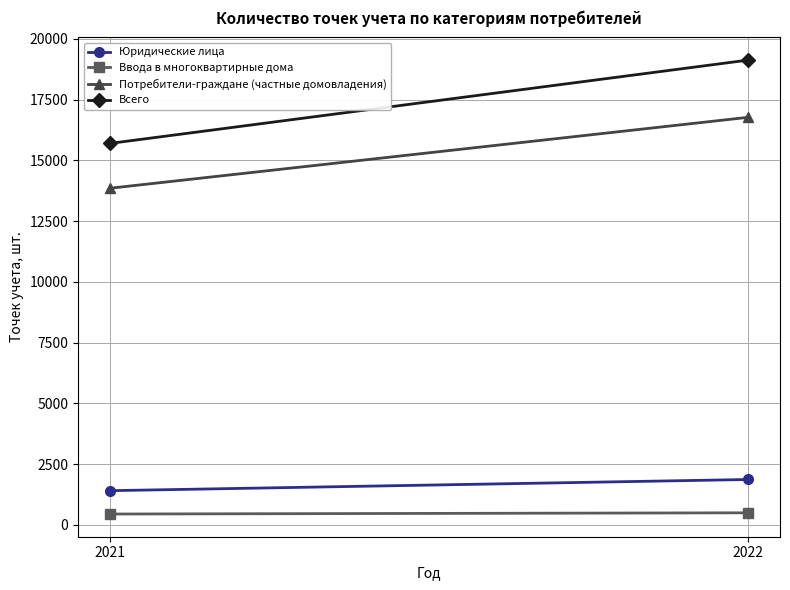

The value of Юридические лица at 2021 is 768. True or false?

False